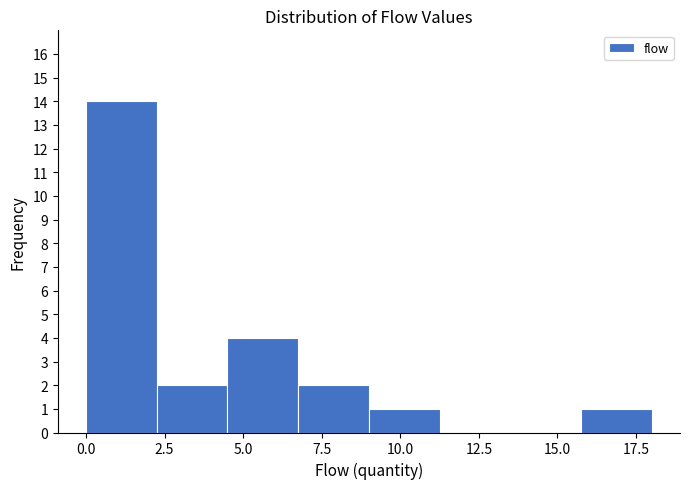

Over which range of the x-axis is the bar tallest?

0.00 to 2.25